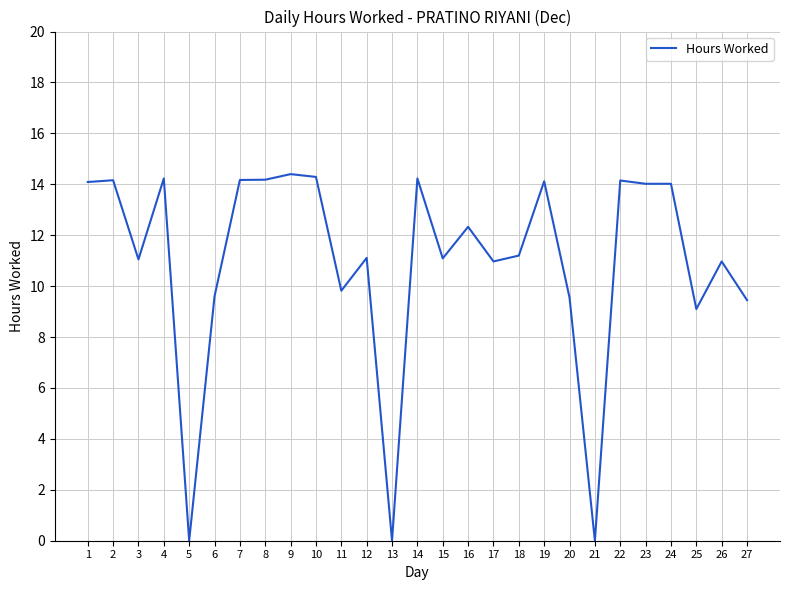

What is the difference between the maximum and minimum values?

14.4